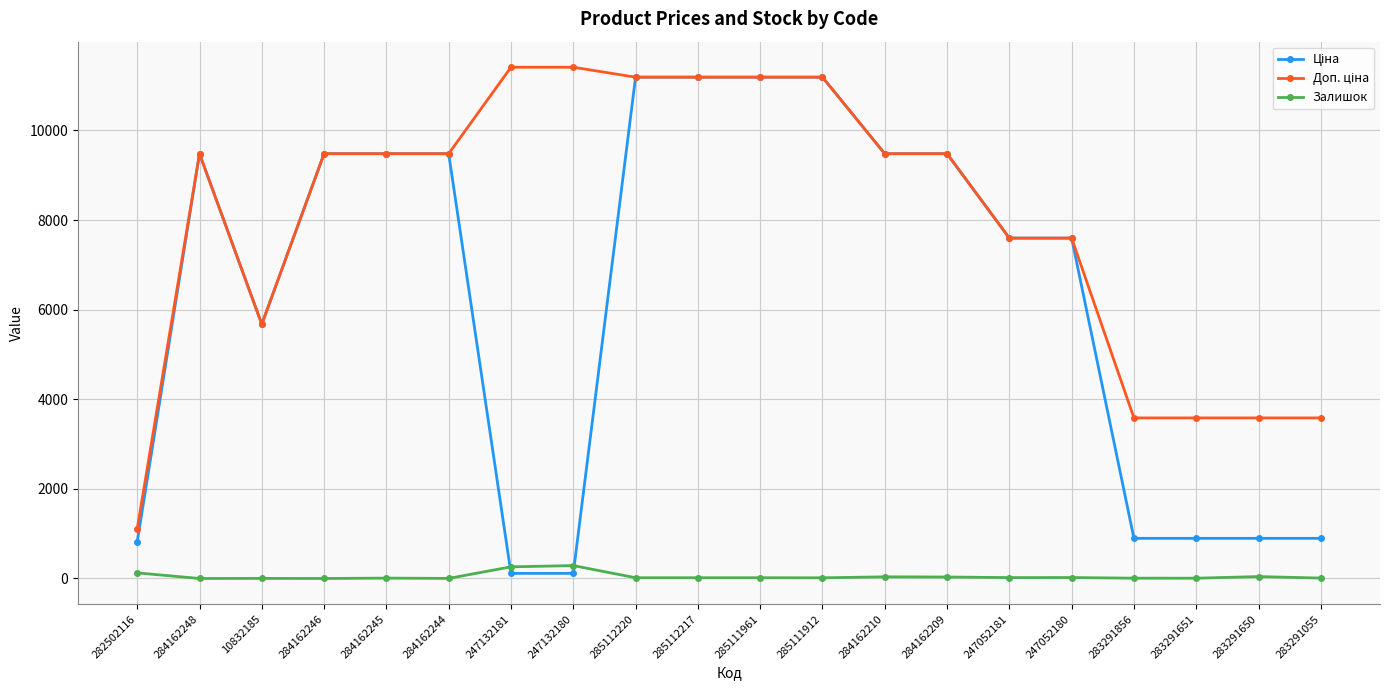

At how many categories does at least one series exceed 7070?

14